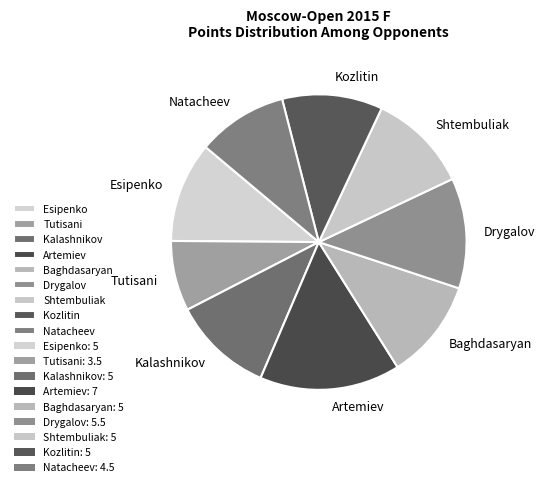

Is it true that Tutisani is 22% of the pie?

False